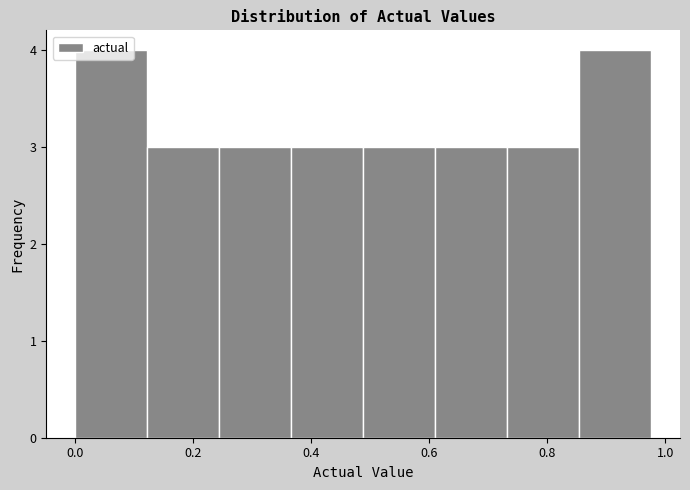

Reading left to right, transcribe this chart: for each bar, give the range it covers on the x-axis and its height. Neither the bar edges nor the heights are printed on the chart, so give them approximately, as read against the axes.

0.00 to 0.12: 4
0.12 to 0.24: 3
0.24 to 0.36: 3
0.36 to 0.48: 3
0.48 to 0.62: 3
0.62 to 0.74: 3
0.74 to 0.86: 3
0.86 to 0.98: 4